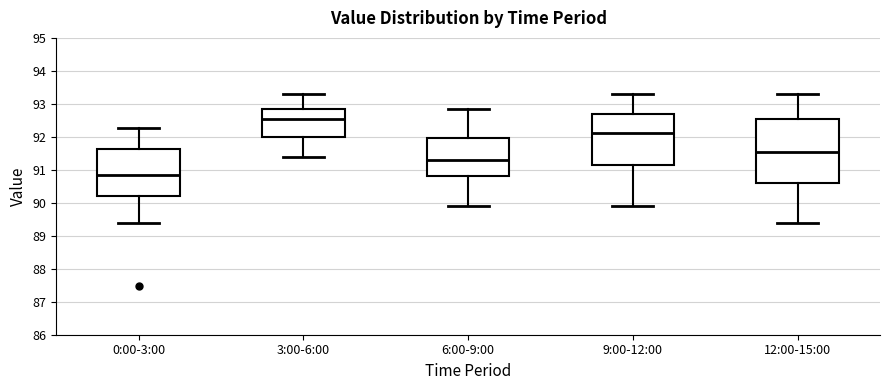

Where does the upper whisker of the box for 12:00-15:00 end on the y-axis? The values are not printed on the chart, so give them approximately, as read against the axis.

93.3